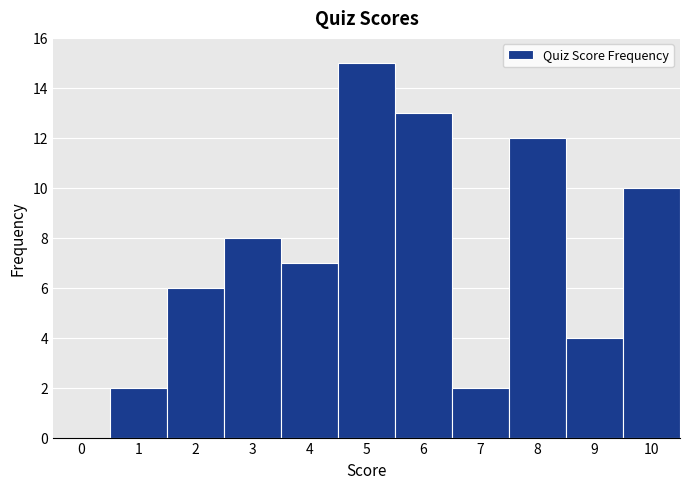

Over which range of the x-axis is the bar tallest?

4.5 to 5.5